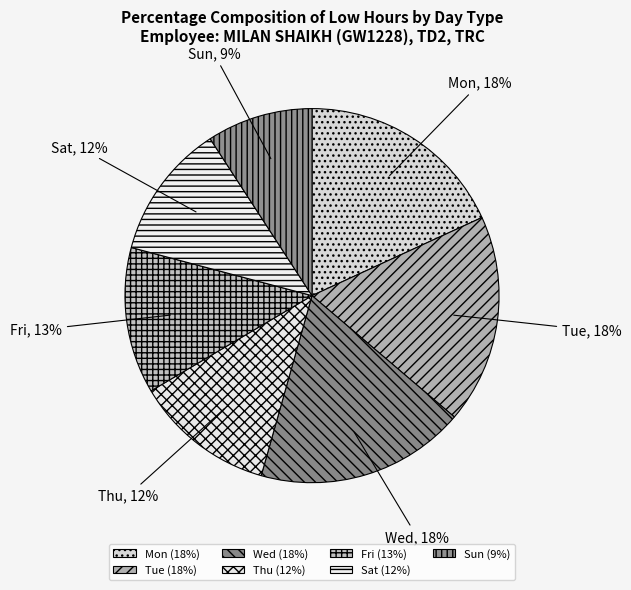

How many segments does this pie chart have?

7